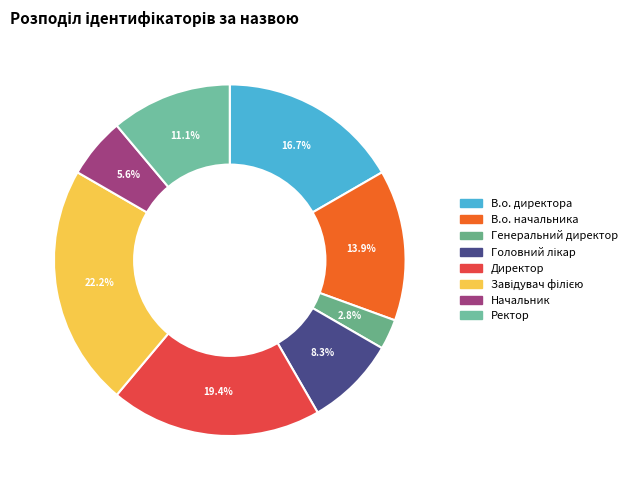

How many segments does this pie chart have?

8